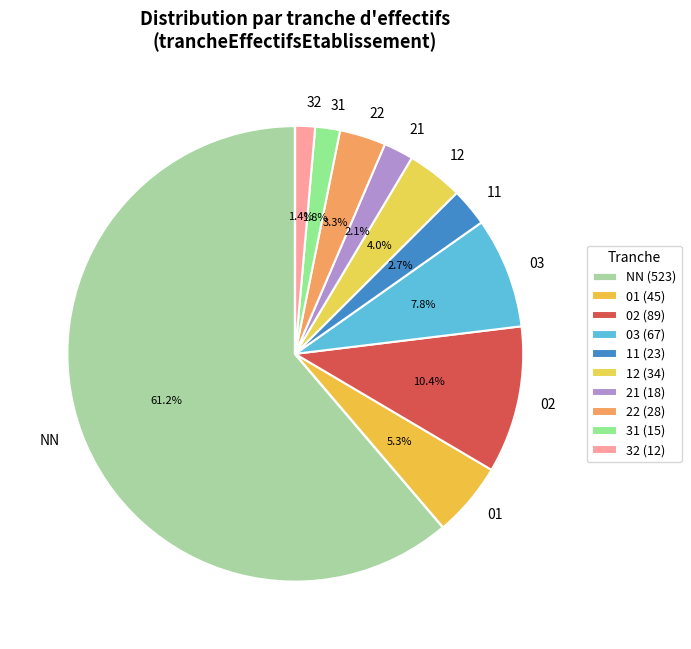

Do 22 and NN together represent more than half of the pie?

Yes